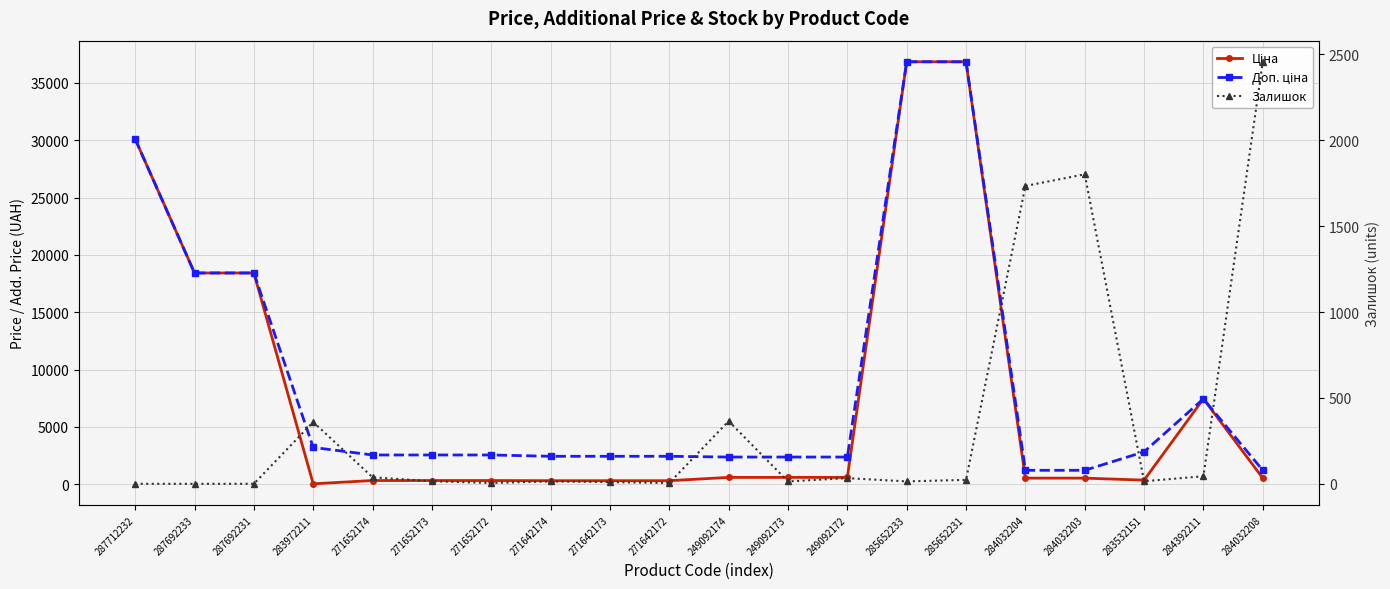

True or false: Доп. ціна has a value of 811.4 at 271652173.

False